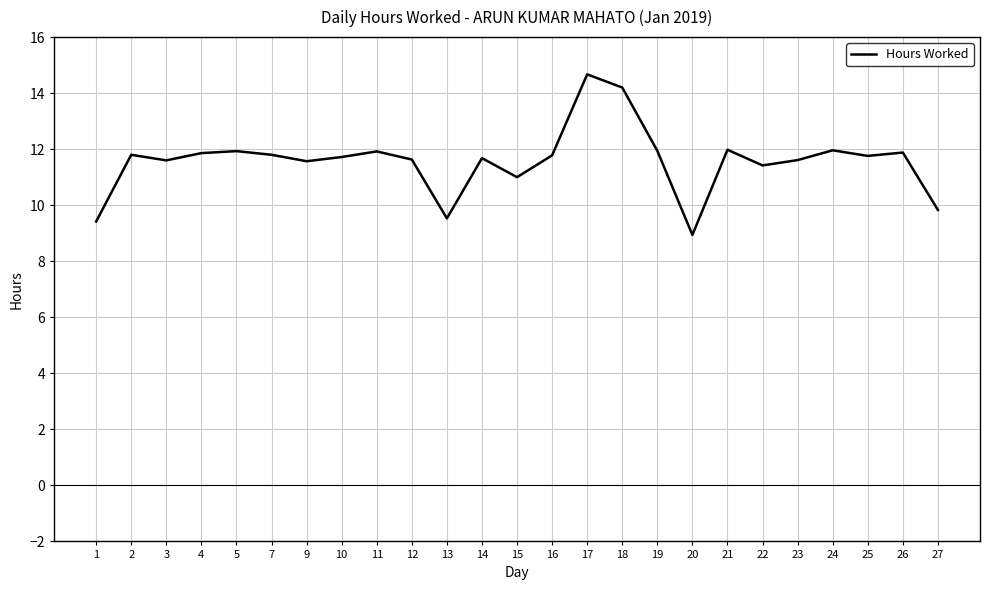

What is the difference between the values at 20 and 9?

2.6